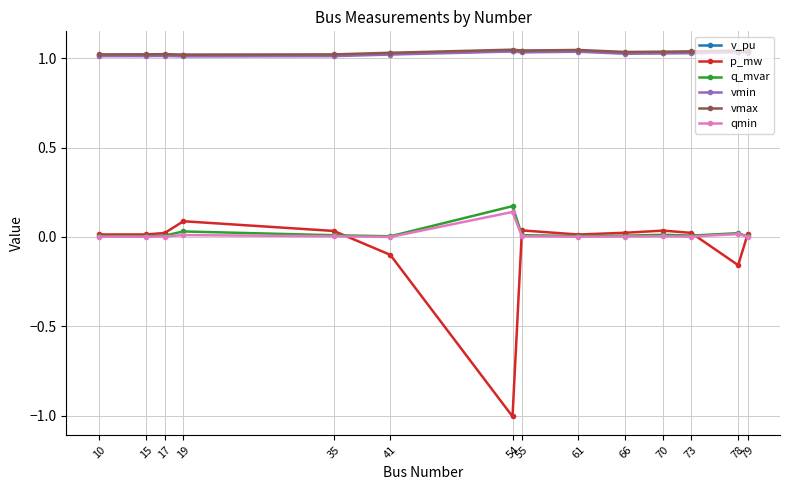

At which category does the chart reach its minimum across all series?

54